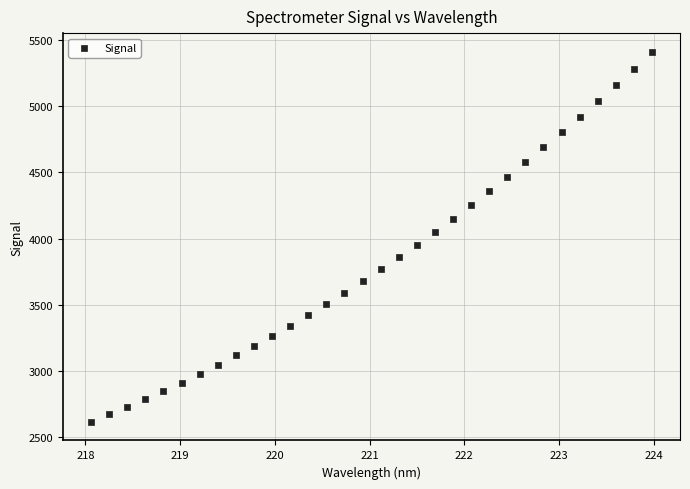

What is the range of X values (max minus min)?

5.9